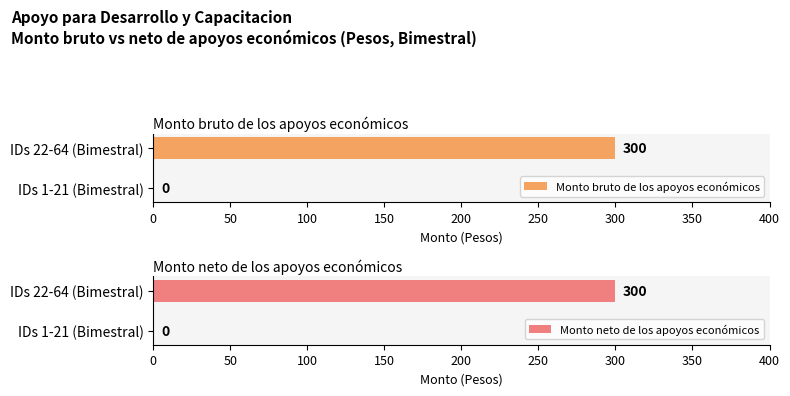

True or false: Monto neto de los apoyos económicos has a value of 438 at IDs 22-64 (Bimestral).

False